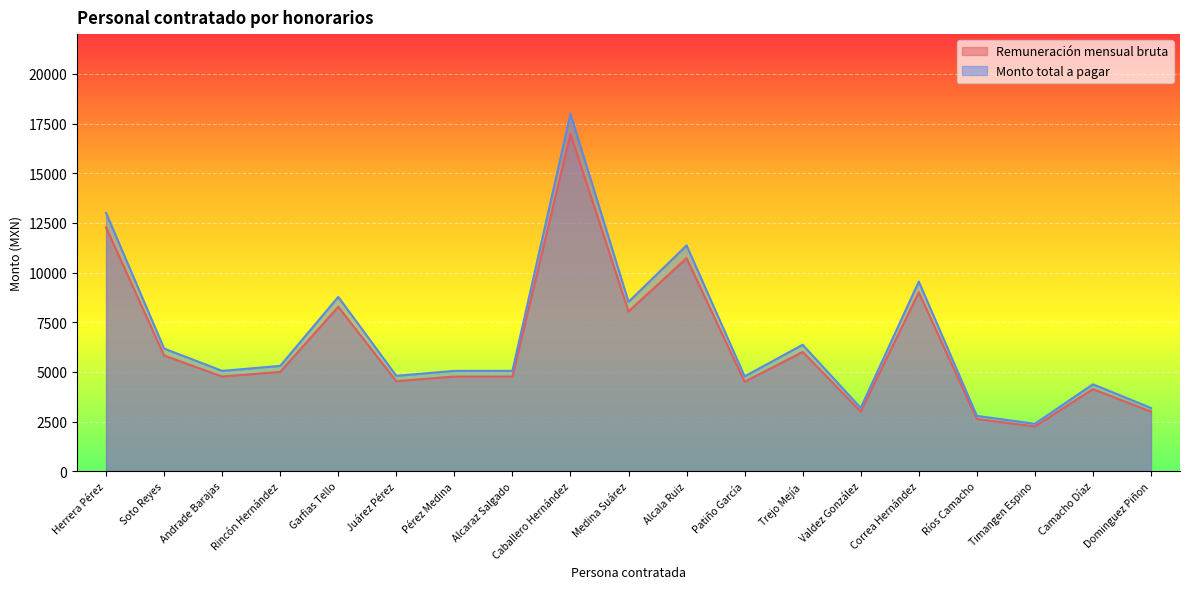

True or false: Monto total a pagar has a value of 8772.4 at Garfias Tello.

True